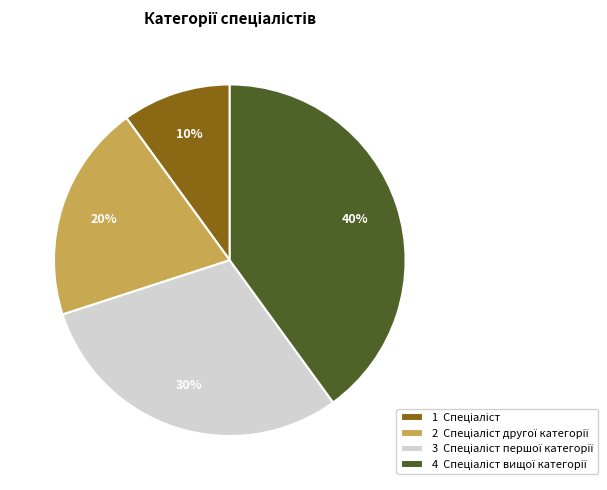

Is there a majority slice in this chart?

No